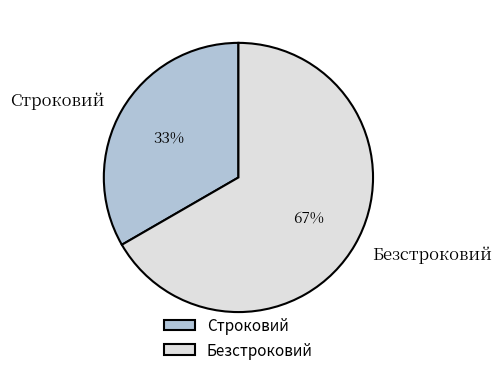

Combined, do Безстроковий and Строковий account for over 50%?

Yes